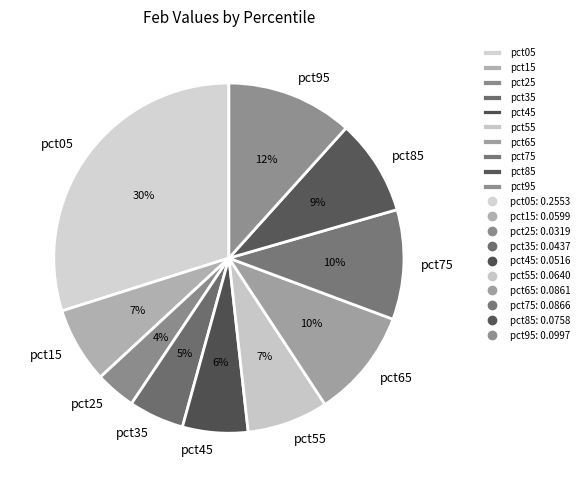

How many segments does this pie chart have?

10